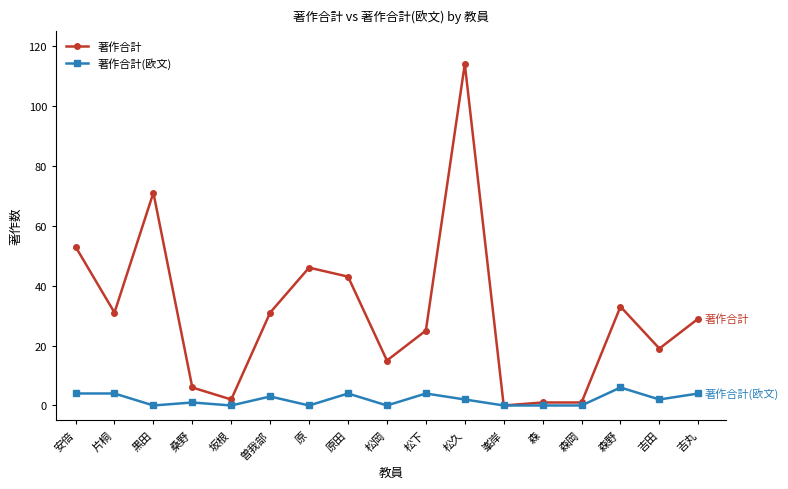

Where is the first local maximum for 著作合計?

黒田